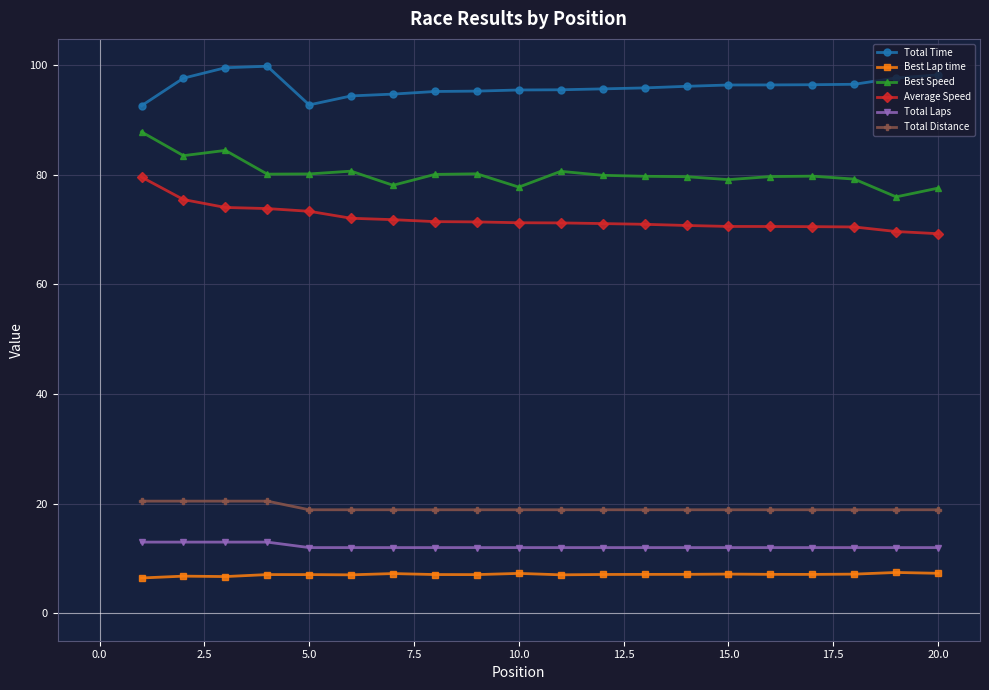

At how many categories does at least one series exceed 60?

20